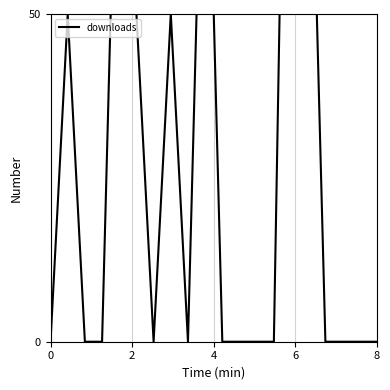

What is the average value?

30